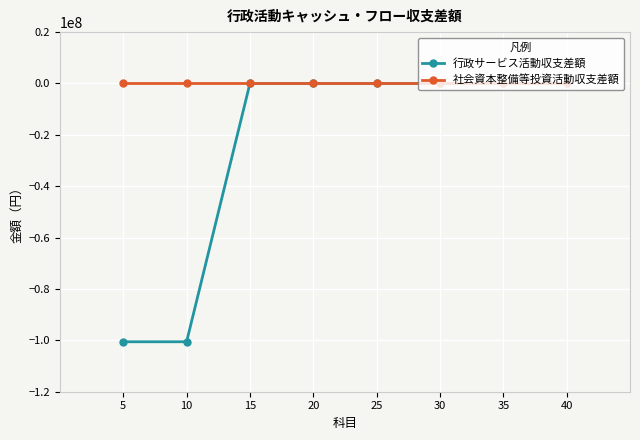

True or false: 行政サービス活動収支差額 has a value of 0 at 15.

True